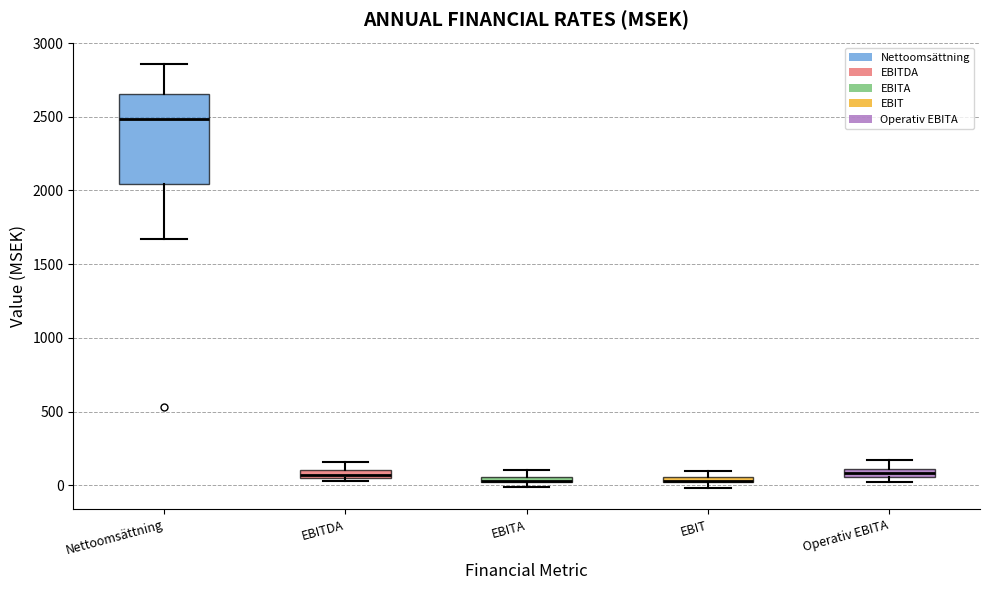

Which box is the tallest, from its lower edge to its upper edge?

Nettoomsättning